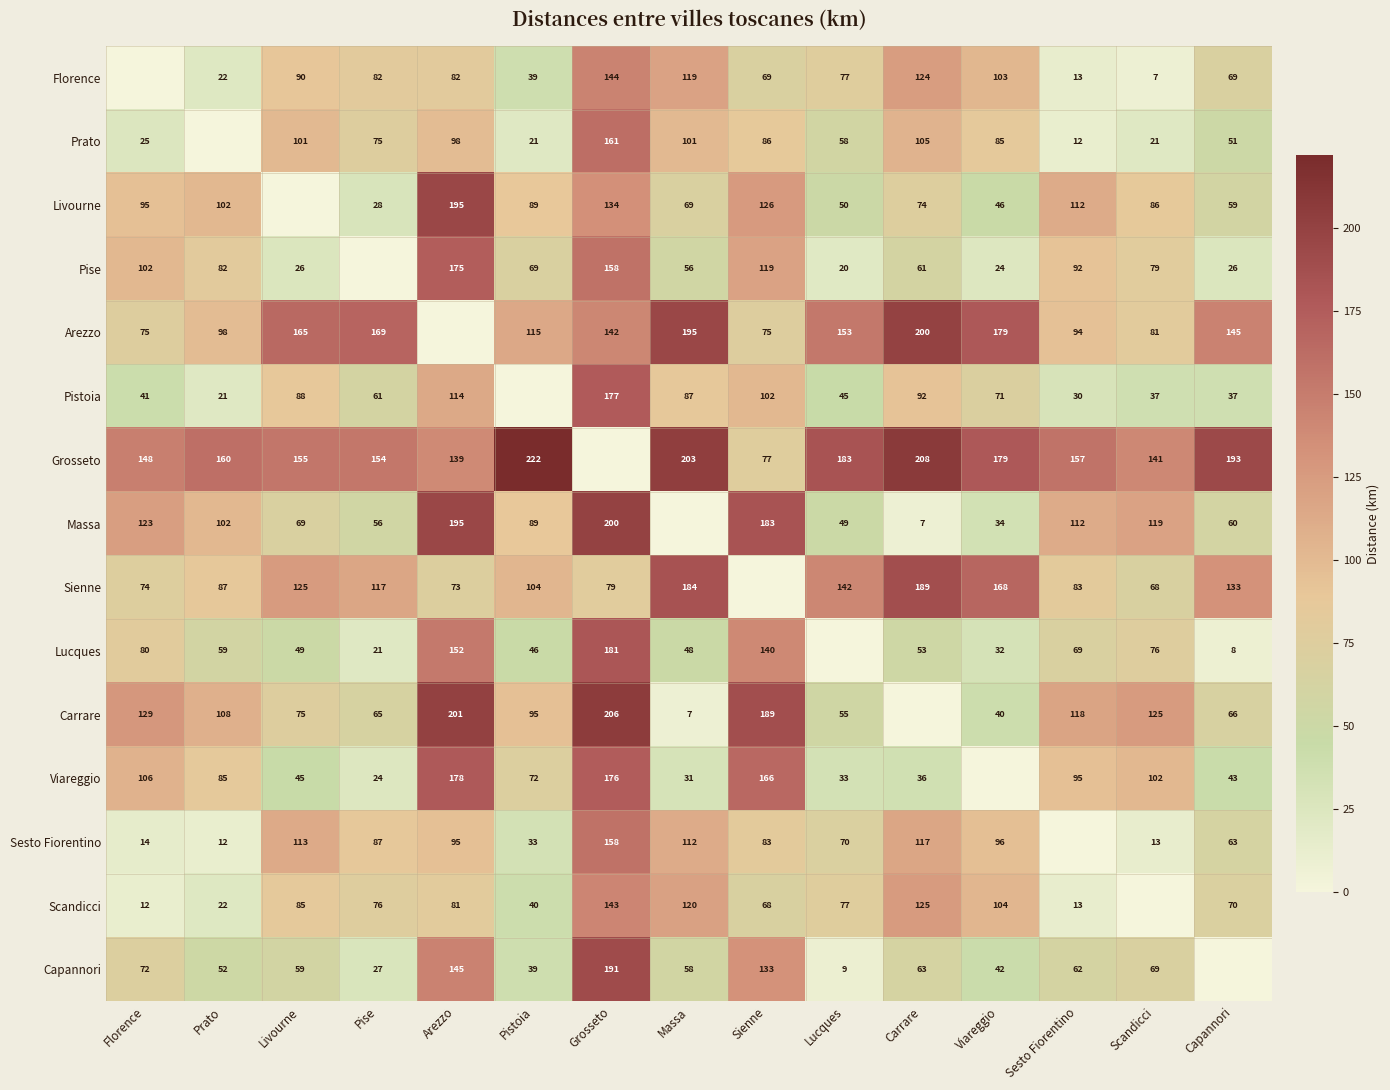

What is the difference between the Carrare values at Scandicci and Prato?

17